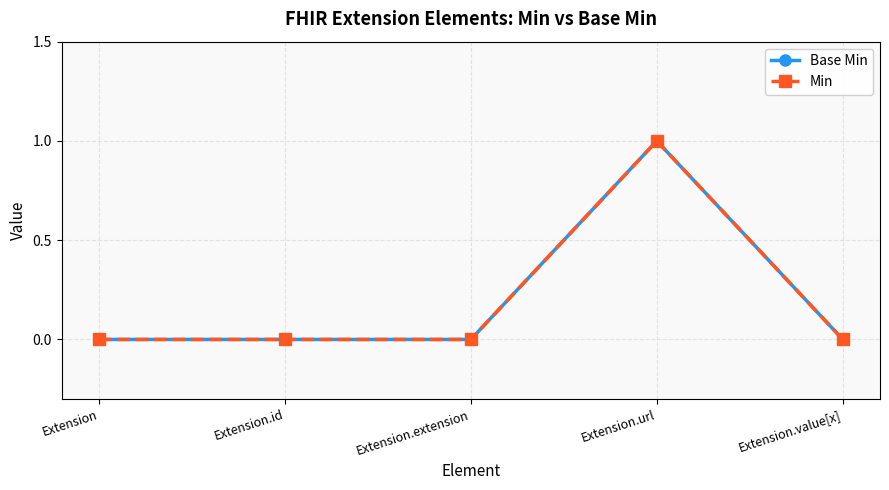

What is the maximum value shown in the chart?

1